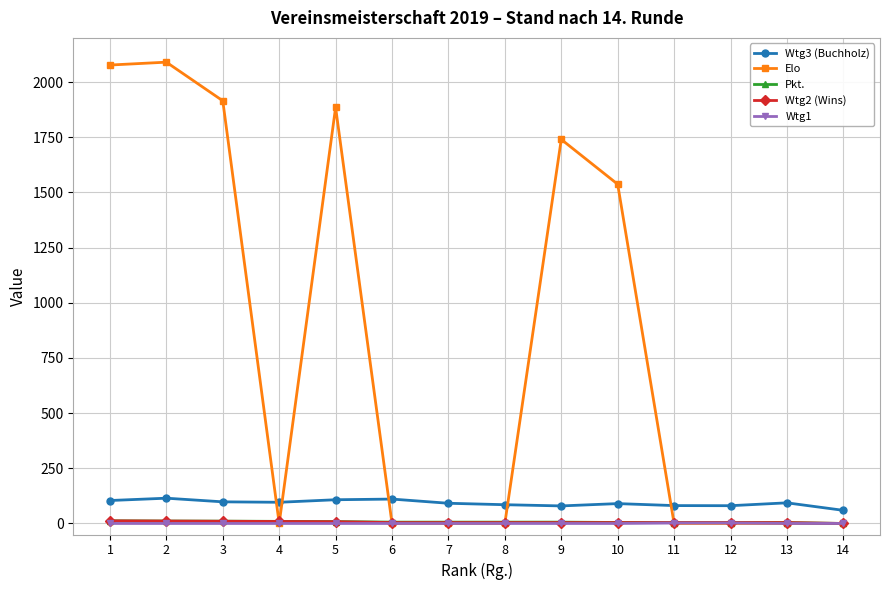

The Elo series shows 2090.0 at 2. True or false?

True